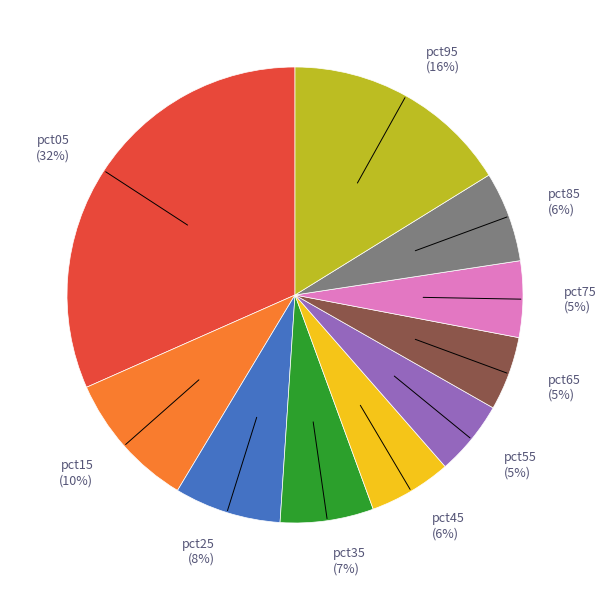

How many segments does this pie chart have?

10